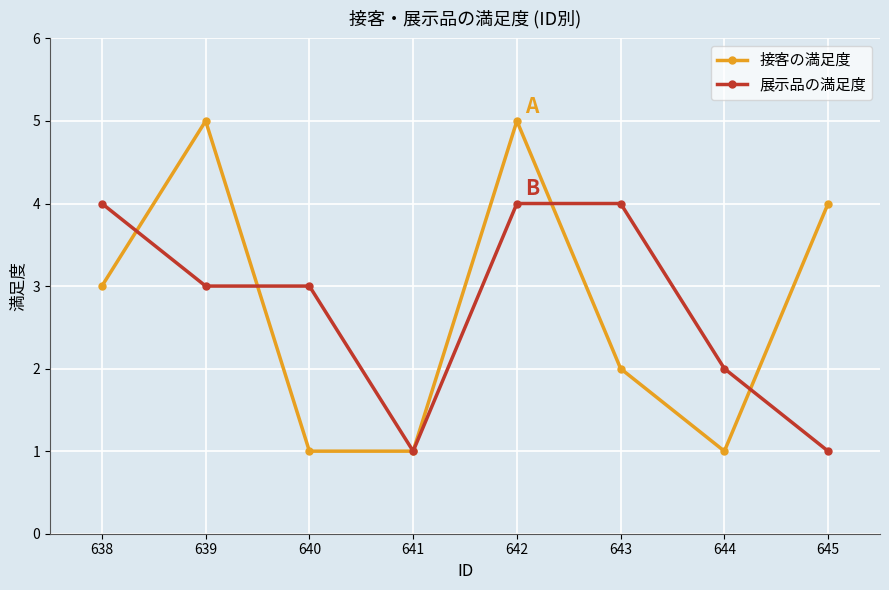

True or false: 接客の満足度 has more than 1 interior local peaks.

True